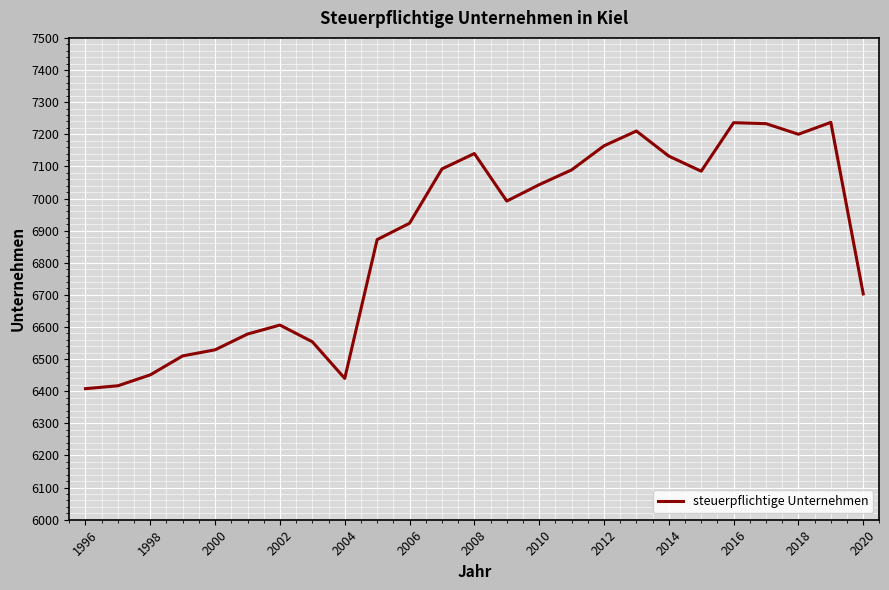

What is the smallest value displayed?

6408